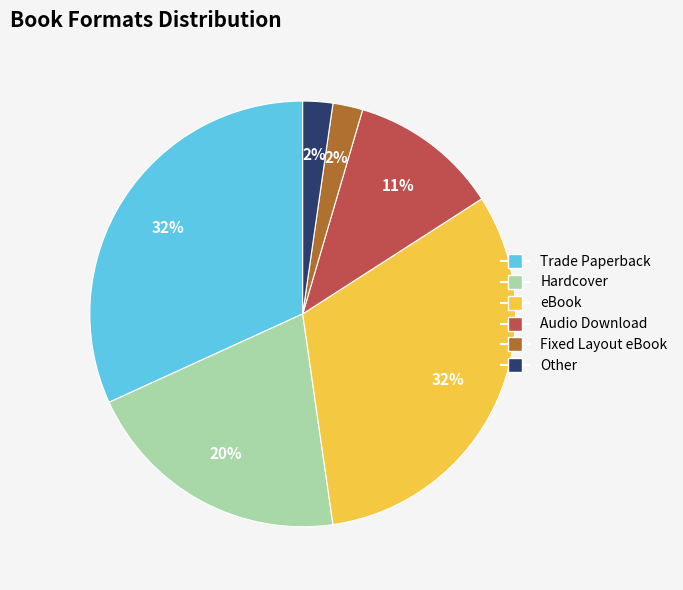

Is Audio Download the majority of the pie?

No